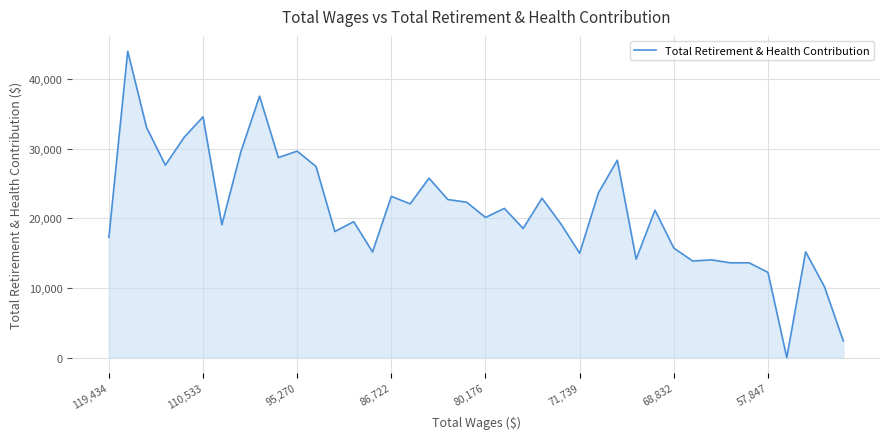

What is the difference between the maximum and minimum values?

43990